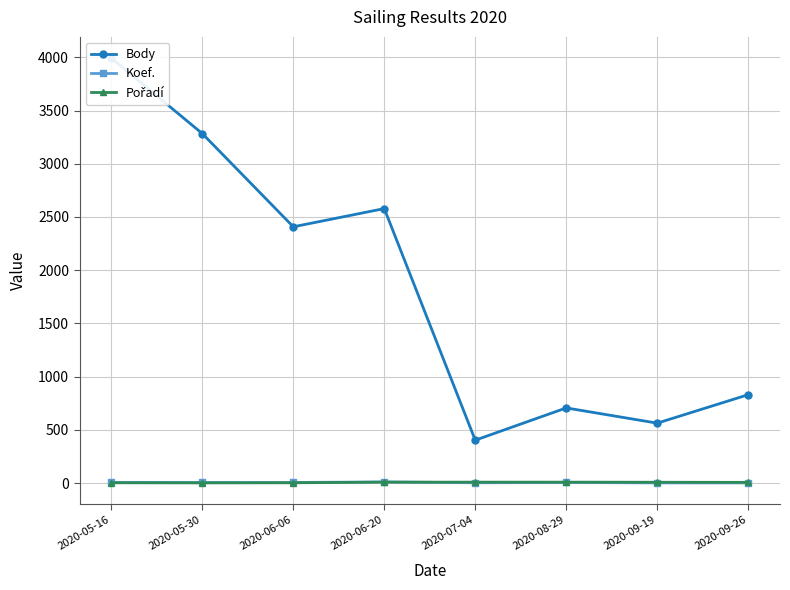

How many values in the Koef. series are below 7?

3